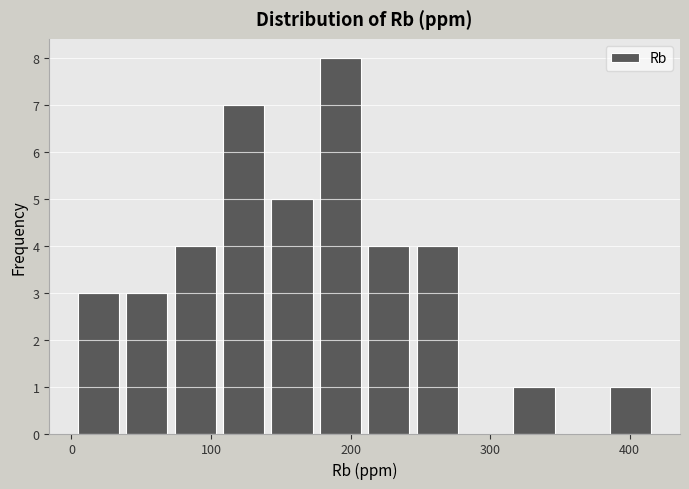

Around what value on the x-axis is the tallest bar? Give the approximate position of its centre, as read against the axis.

190